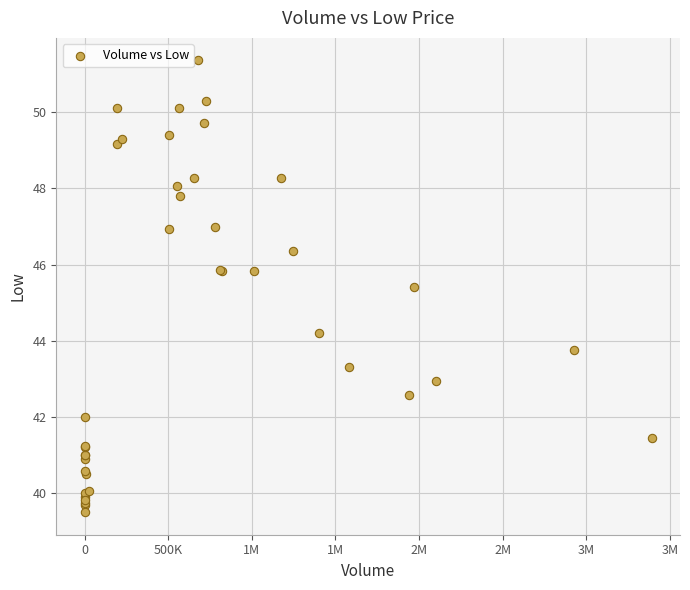

What Y value in the scatter plot is closest to 45?

45.4